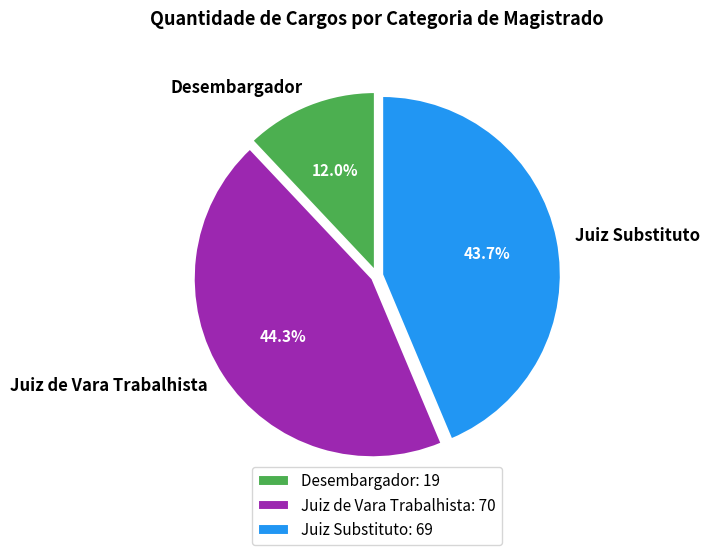

How many slices are in this pie chart?

3